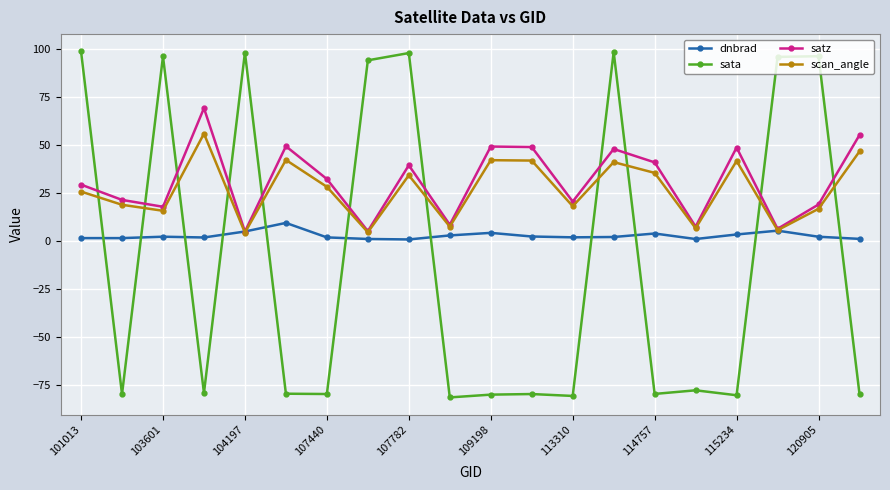

What is the value of the sata point at the 8th from the left?

93.9